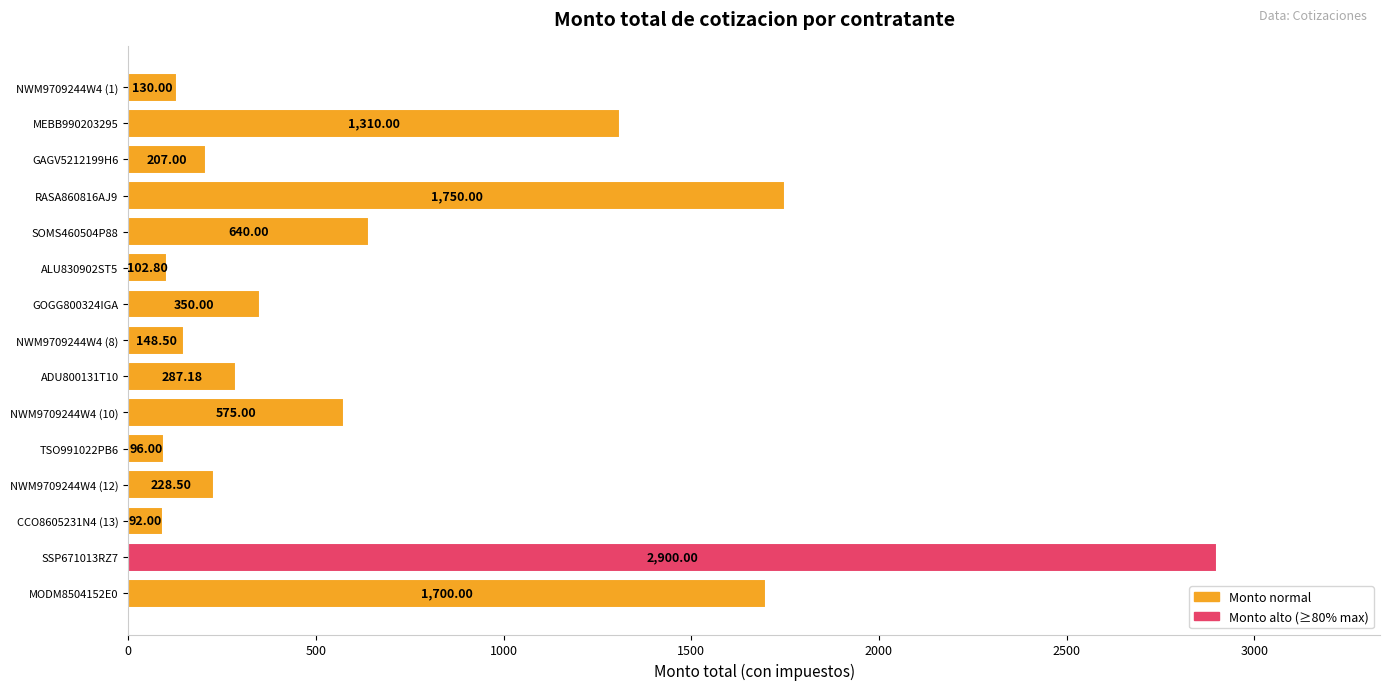

Rank the categories by value from lowest to highest.

CCO8605231N4 (13), TSO991022PB6, ALU830902ST5, NWM9709244W4 (1), NWM9709244W4 (8), GAGV5212199H6, NWM9709244W4 (12), ADU800131T10, GOGG800324IGA, NWM9709244W4 (10), SOMS460504P88, MEBB990203295, MODM8504152E0, RASA860816AJ9, SSP671013RZ7